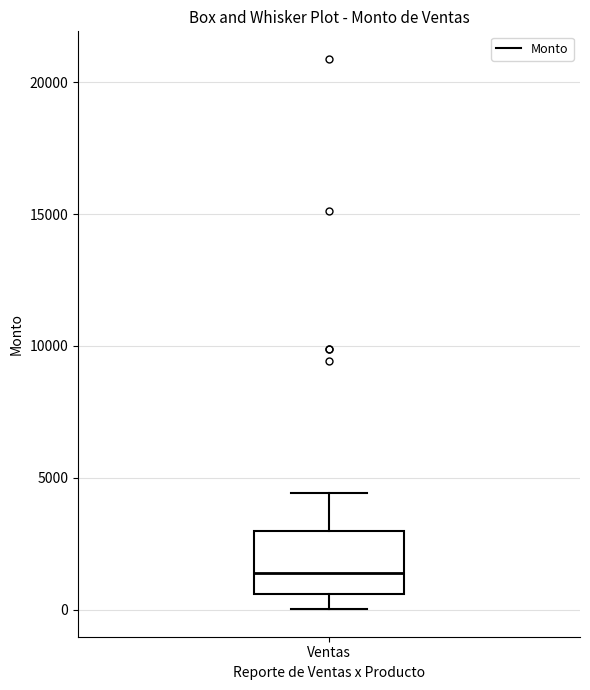

Transcribe this box plot: give where the median line is, the range the box spans, and where the two whiskers end, as read against the y-axis. The values are not printed on the chart, so give them approximately, as read against the axis.

median 1500, box 500 to 3000, whiskers 0 to 4500